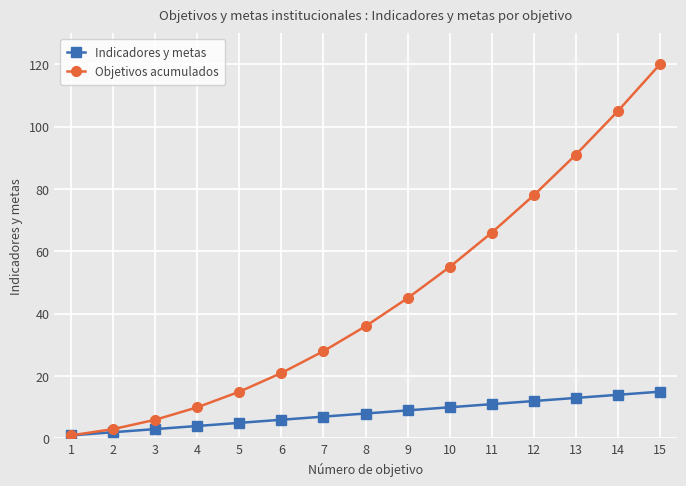

Which category has the highest value in the Objetivos acumulados series?

15